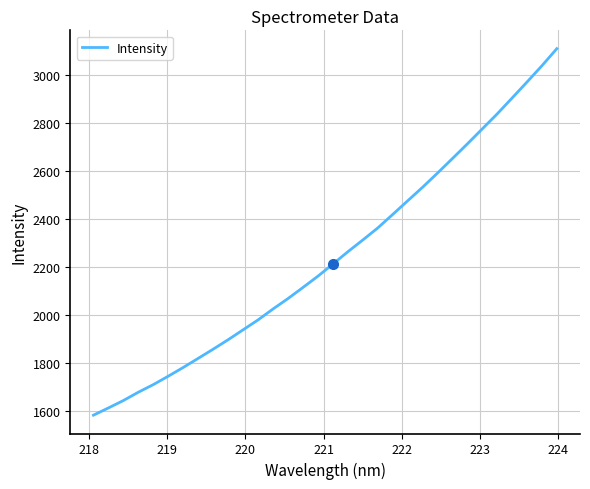

What is the maximum value shown in the chart?

3111.5